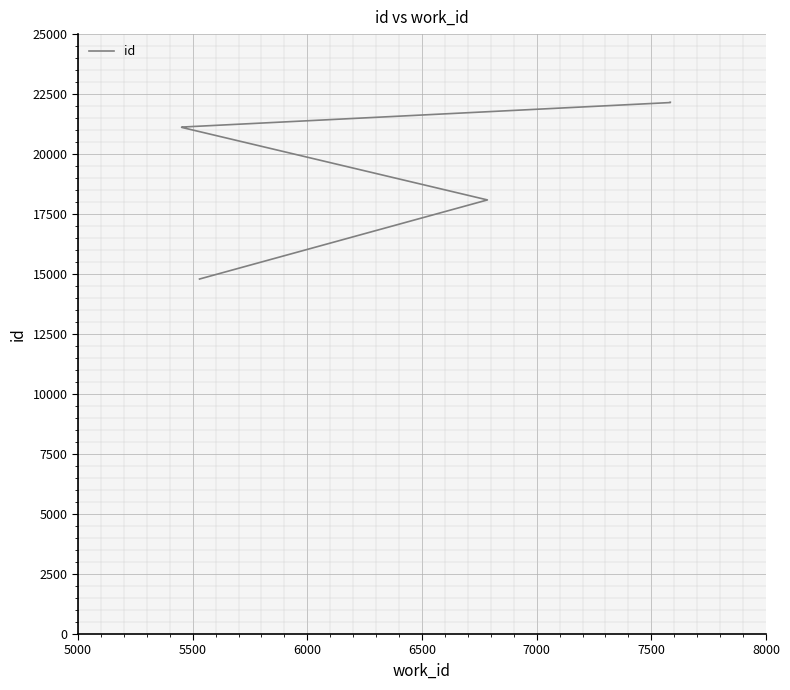

Is this an area chart (filled region under the line)?

No